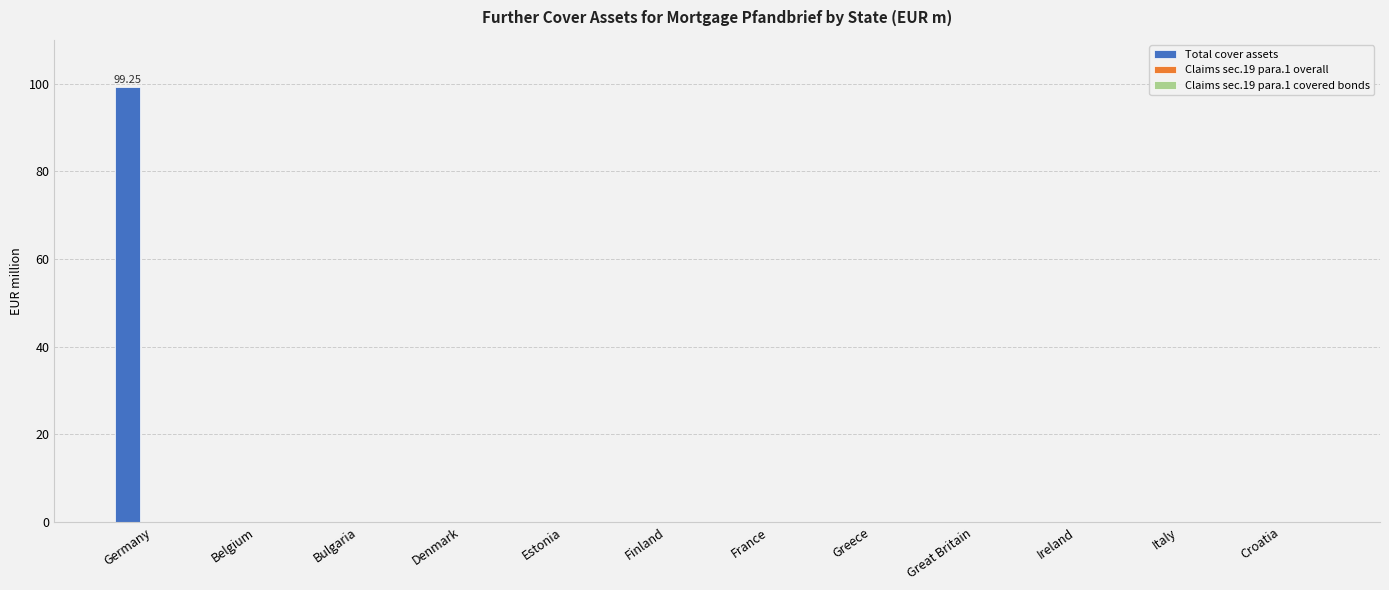

How many distinct data groups are displayed?

1